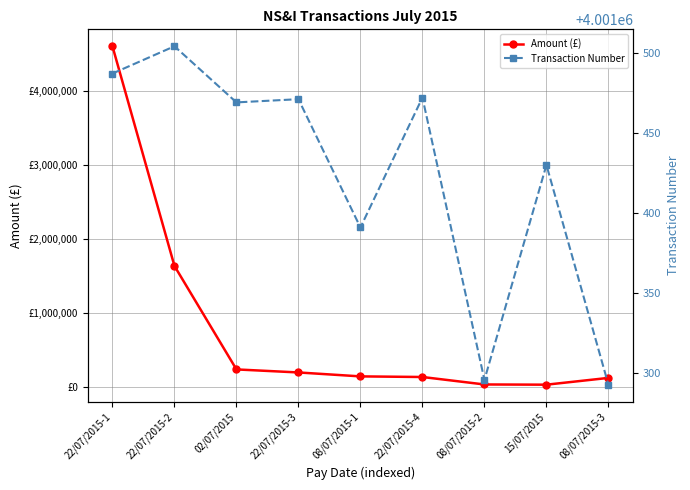

At which category is the sum across all series the highest?

22/07/2015-1